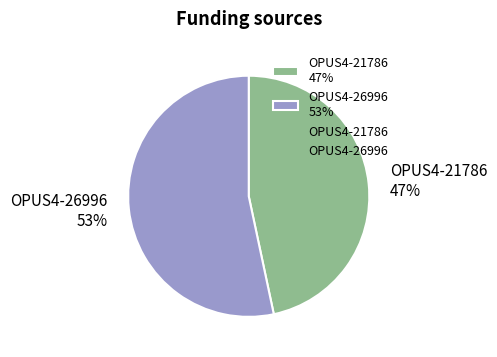

Between OPUS4-21786 and OPUS4-26996, which is larger?

OPUS4-26996